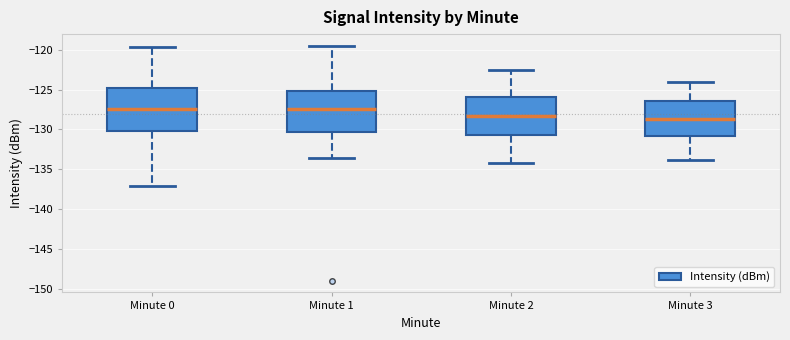

Reading left to right, read every box against the y-axis: the position of its median line, the range the box covers, and the ends of its whiskers. The values are not printed on the chart, so give them approximately, as read against the axis.

Minute 0: median -127.5, box -130.0 to -125.0, whiskers -137.0 to -119.5
Minute 1: median -127.5, box -130.5 to -125.0, whiskers -133.5 to -119.5
Minute 2: median -128.5, box -130.5 to -126.0, whiskers -134.0 to -122.5
Minute 3: median -128.5, box -131.0 to -126.5, whiskers -134.0 to -124.0